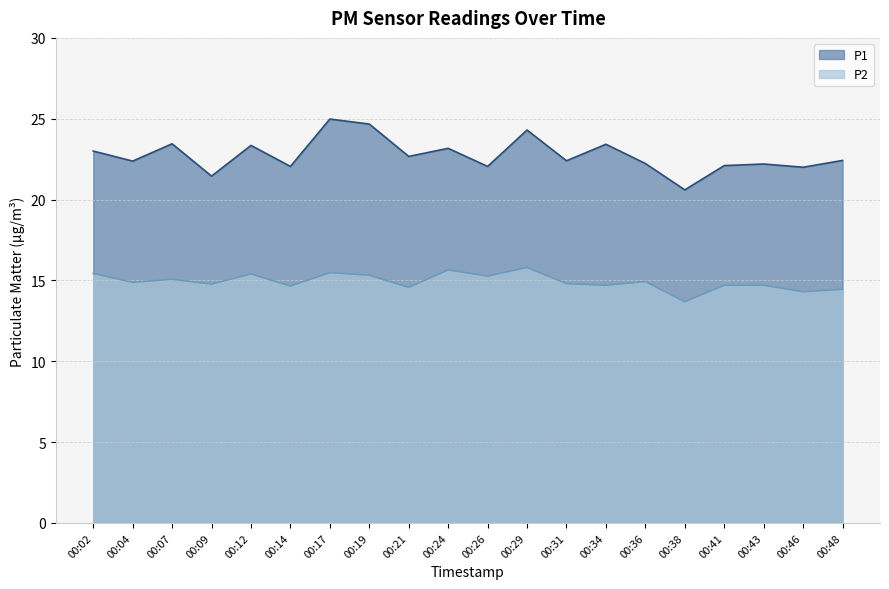

Is the value of P2 at 00:12 greater than the value of P1 at 00:09?

No